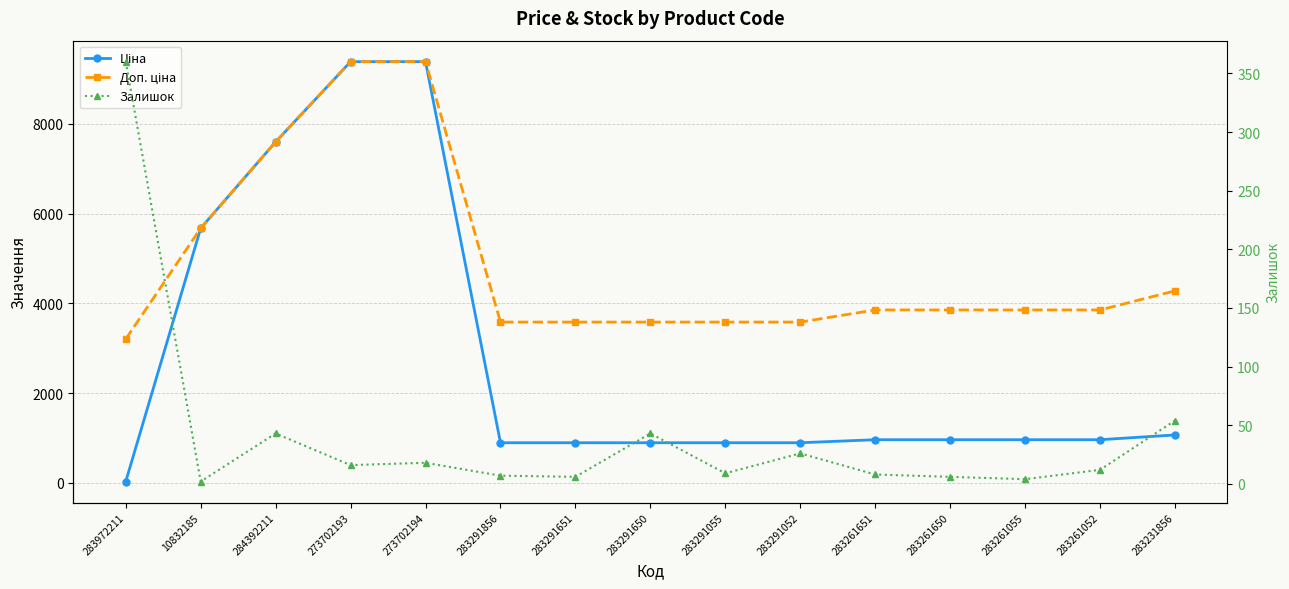

List the series in order of their overall mean, lowest first.

Залишок, Ціна, Доп. ціна